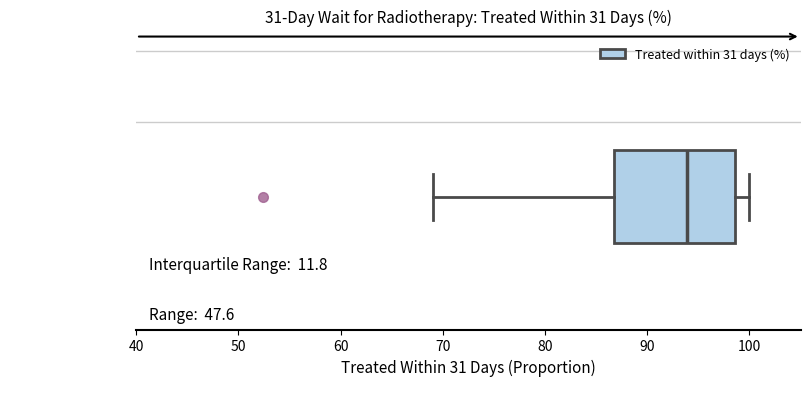

Where does the right whisker of the box end on the x-axis? The values are not printed on the chart, so give them approximately, as read against the axis.

100